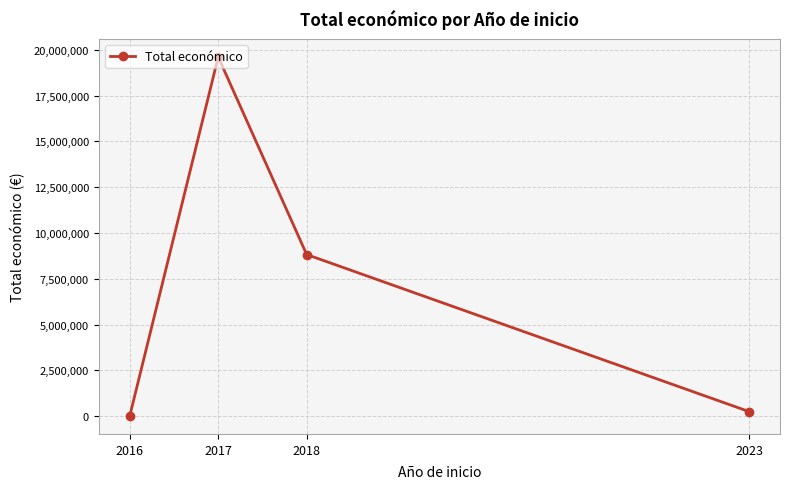

Reading left to right, what are all the values shown in this chart?

7980	19605478	8820337	250000